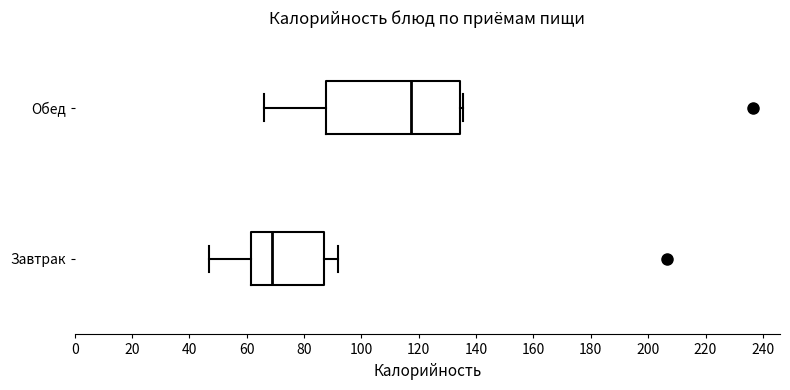

Where is the right edge of the box for Обед on the x-axis? The values are not printed on the chart, so give them approximately, as read against the axis.

134